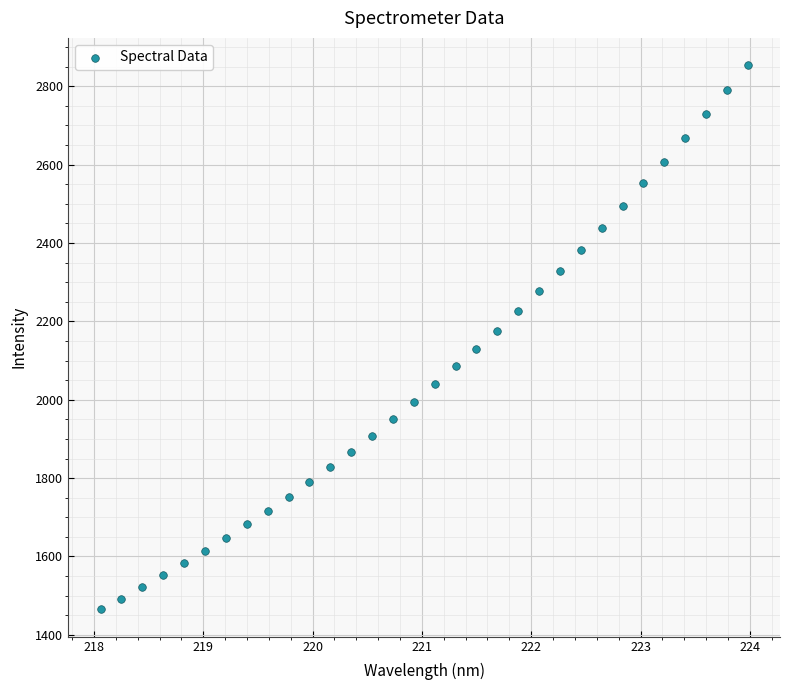

What is the range of X values (max minus min)?

5.9